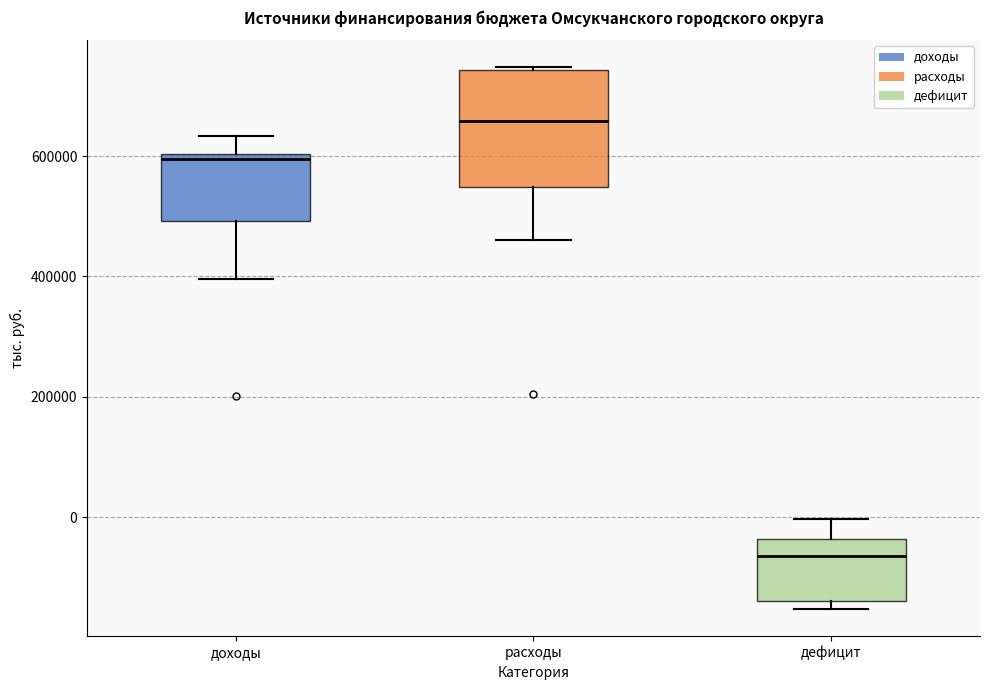

Which box is the tallest, from its lower edge to its upper edge?

расходы